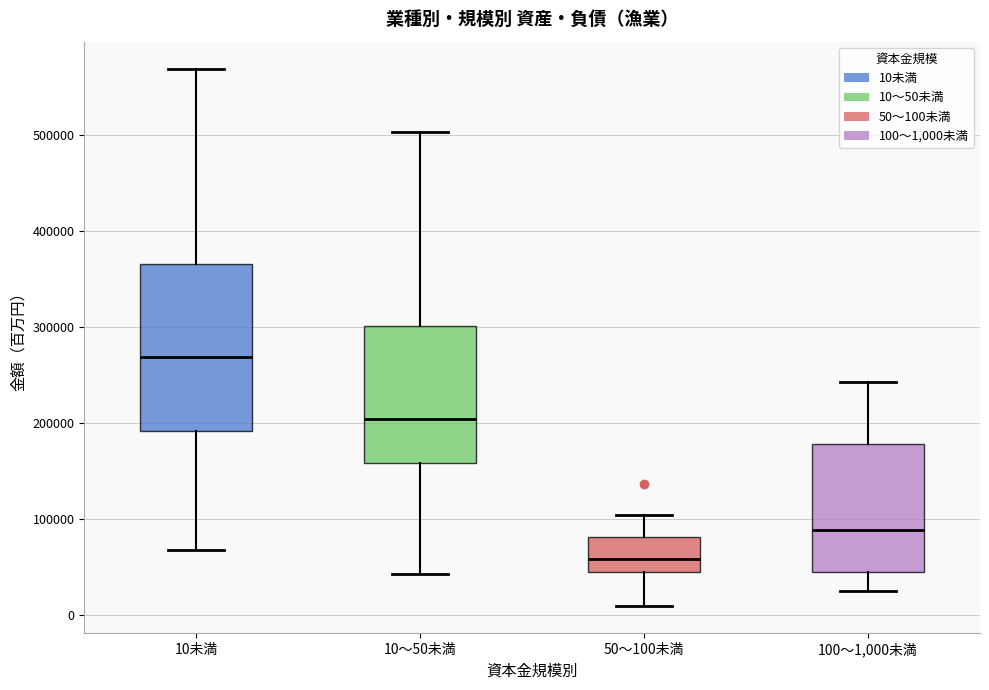

Reading left to right, read every box against the y-axis: the position of its median line, the range the box covers, and the ends of its whiskers. The values are not printed on the chart, so give them approximately, as read against the axis.

10未満: median 270000, box 190000 to 370000, whiskers 70000 to 570000
10～50未満: median 200000, box 160000 to 300000, whiskers 40000 to 500000
50～100未満: median 60000, box 40000 to 80000, whiskers 10000 to 100000
100～1,000未満: median 90000, box 40000 to 180000, whiskers 20000 to 240000